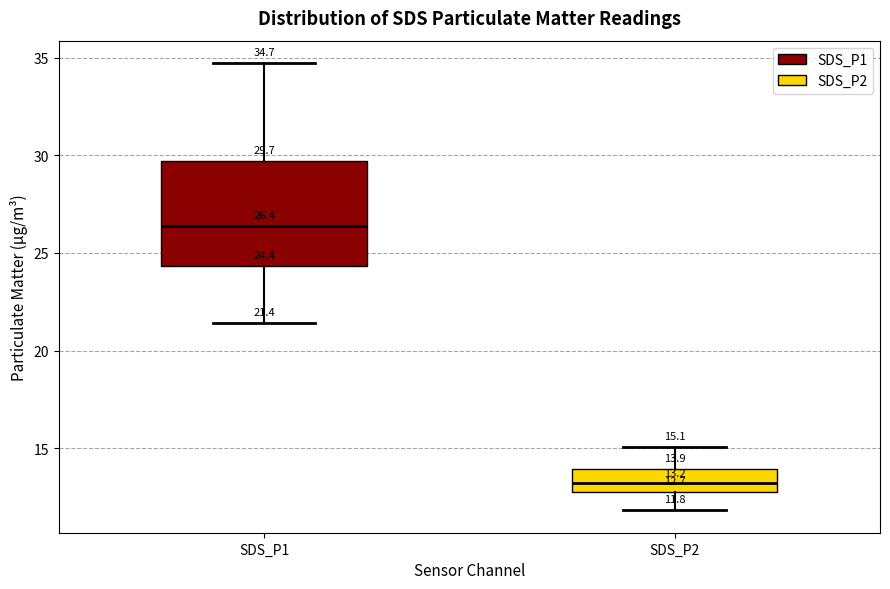

Which box is the tallest, from its lower edge to its upper edge?

SDS_P1